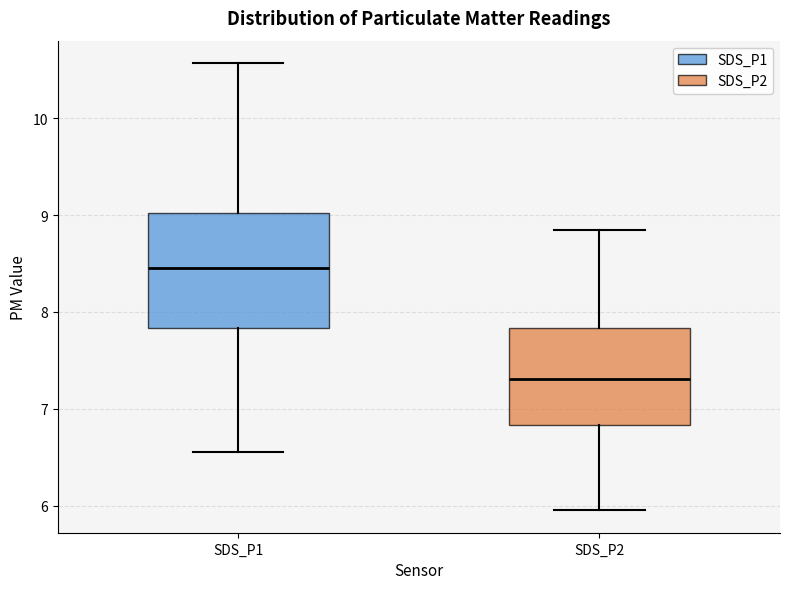

Which box is the tallest, from its lower edge to its upper edge?

SDS_P1